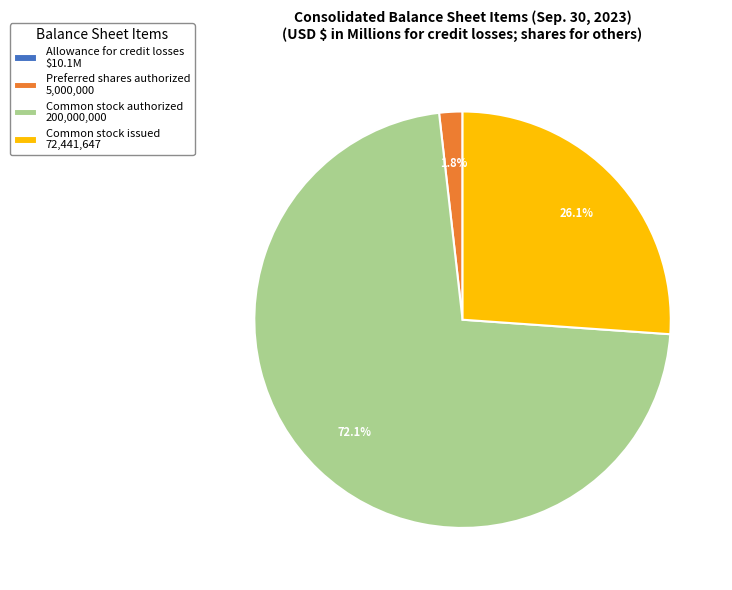

Which has a higher value, Preferred shares authorized 5,000,000 or Common stock issued 72,441,647?

Common stock issued 72,441,647